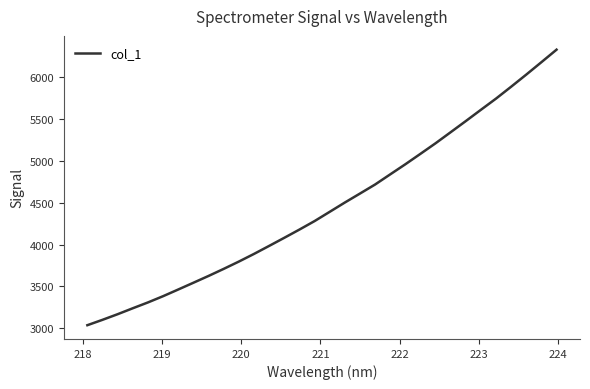

What is the average value?

4457.8